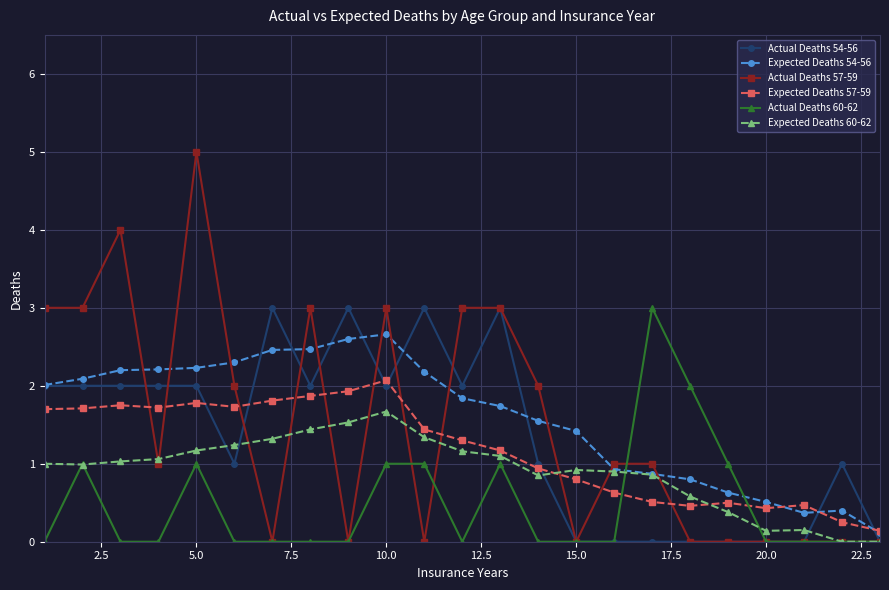

What is the value of the Expected Deaths 57-59 point at the 9th from the left?

1.9